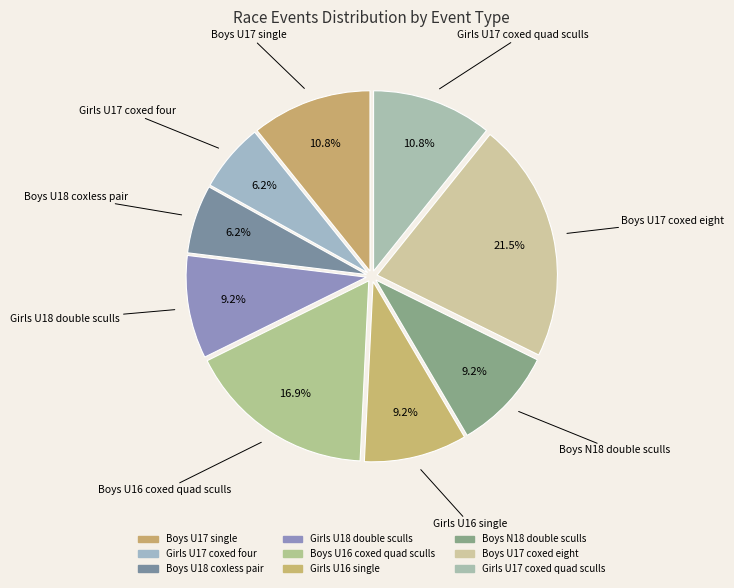

How many segments does this pie chart have?

9